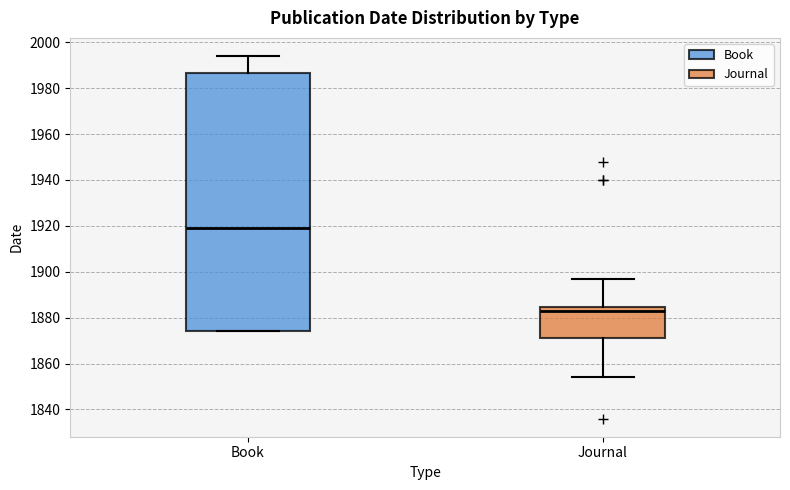

Reading left to right, transcribe this box plot: for each box, give where its median line is, the range the box spans, and where its two whiskers end, as read against the y-axis. The values are not printed on the chart, so give them approximately, as read against the axis.

Book: median 1920, box 1874 to 1986, whiskers 1874 to 1994
Journal: median 1884 (just below the box's upper edge), box 1872 to 1884, whiskers 1854 to 1898